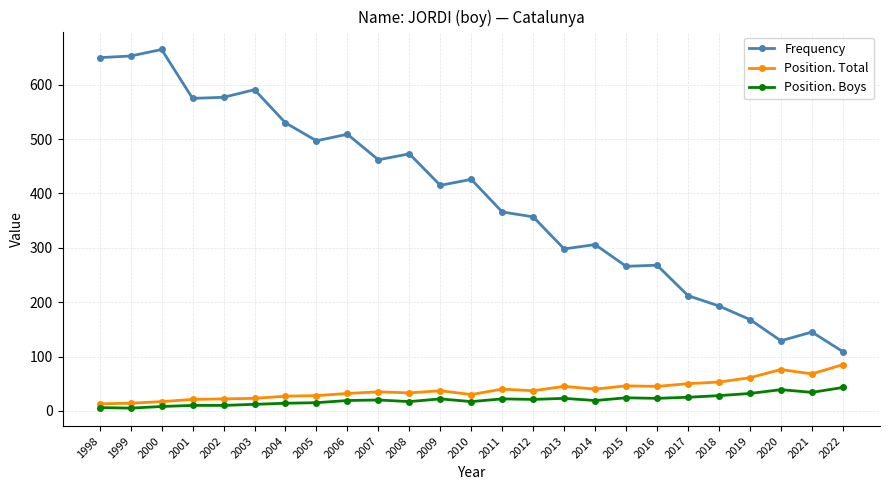

True or false: Frequency and Position. Boys cross at least once.

False